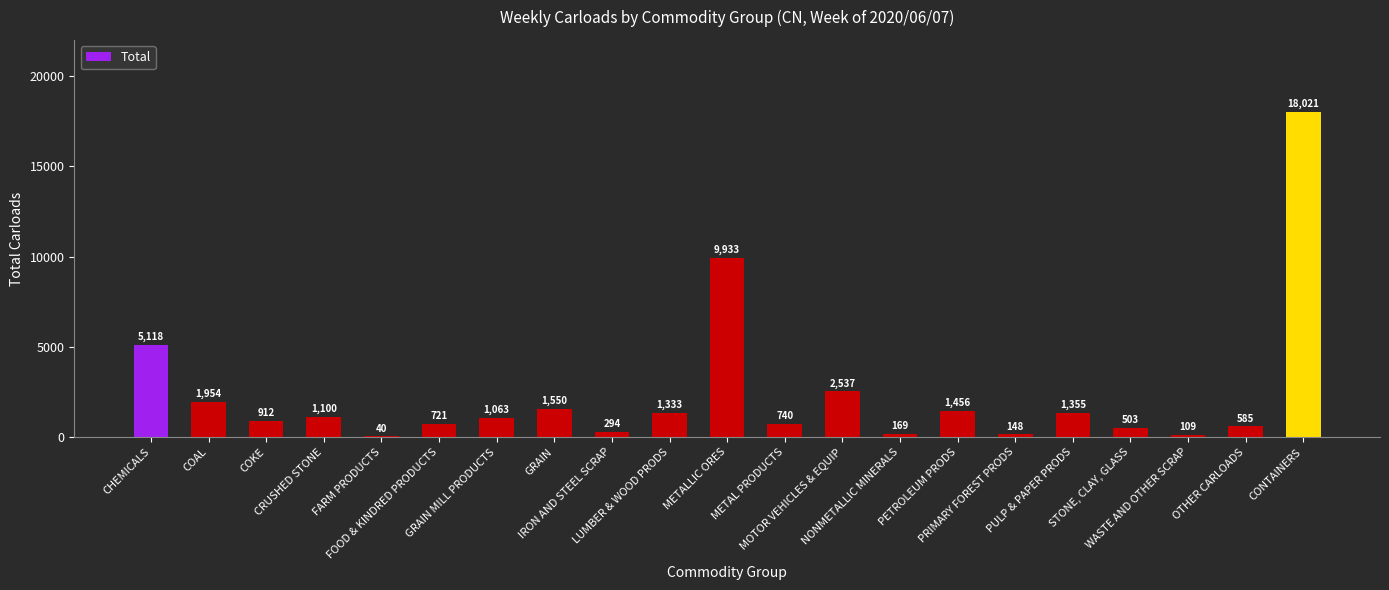

True or false: the data shows 1333 at LUMBER & WOOD PRODS.

True